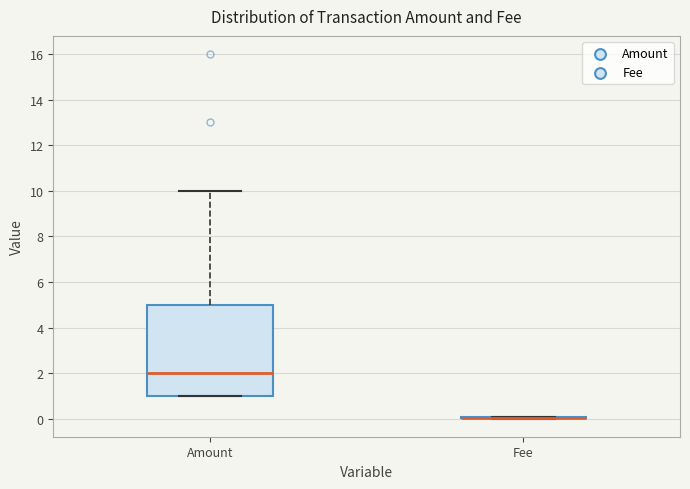

Where is the lower edge of the box for Amount on the y-axis? The values are not printed on the chart, so give them approximately, as read against the axis.

1